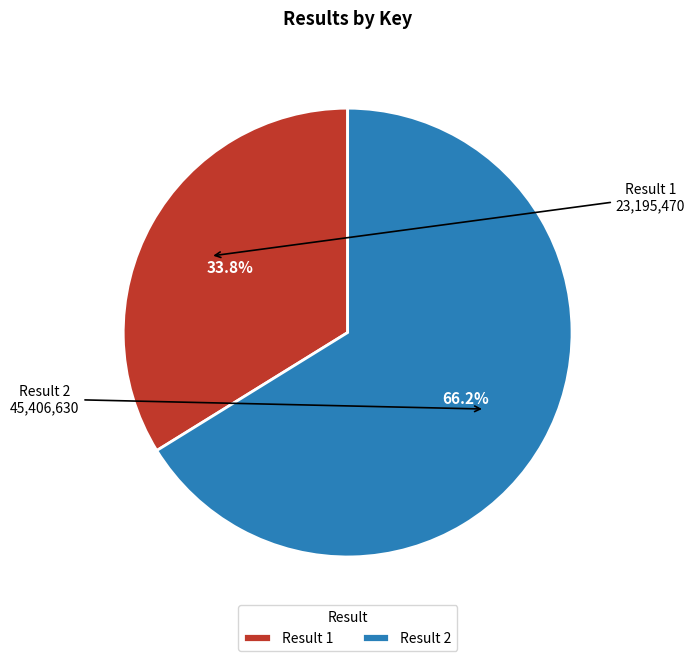

Count the number of slices in the pie.

2